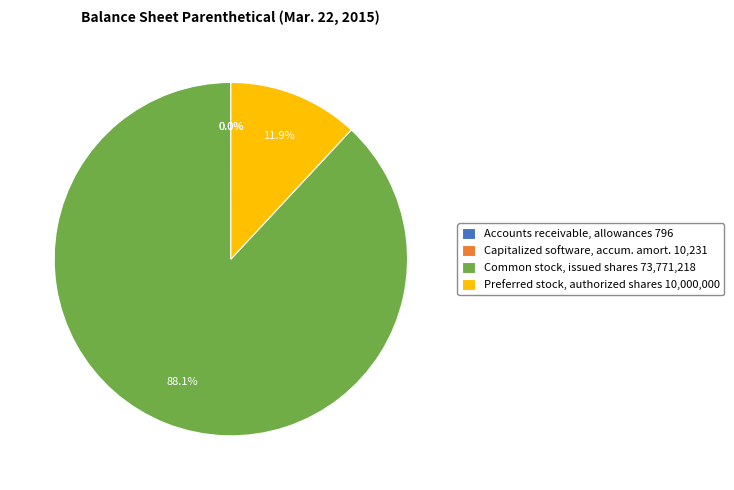

What is the majority slice?

Common stock, issued shares 73,771,218